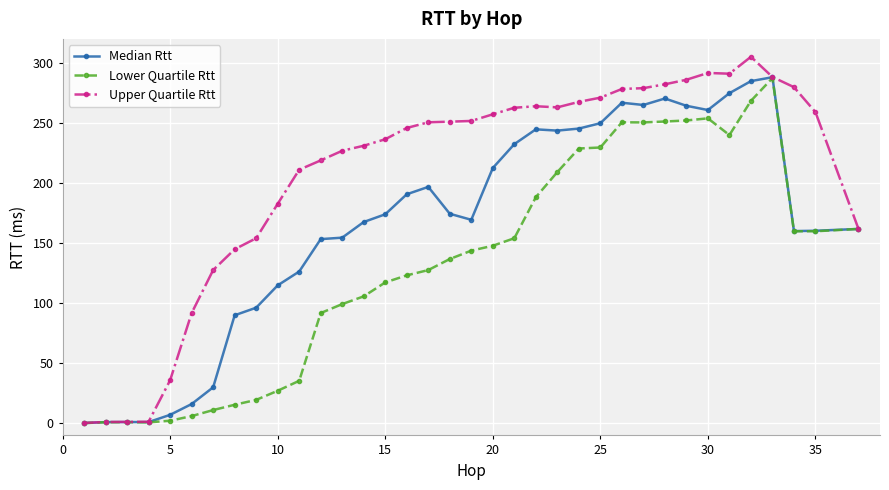

What is the average value of the Upper Quartile Rtt series?

207.0